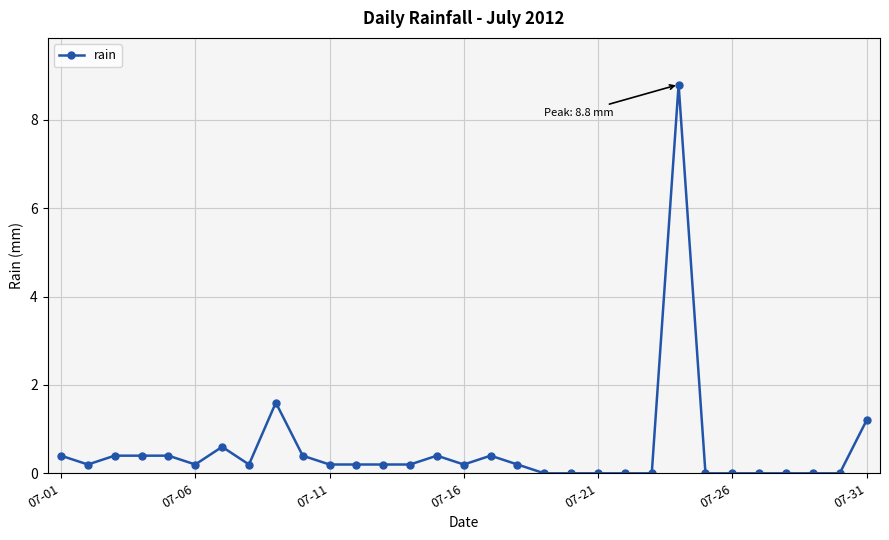

True or false: the data has more than 2 interior local peaks.

True